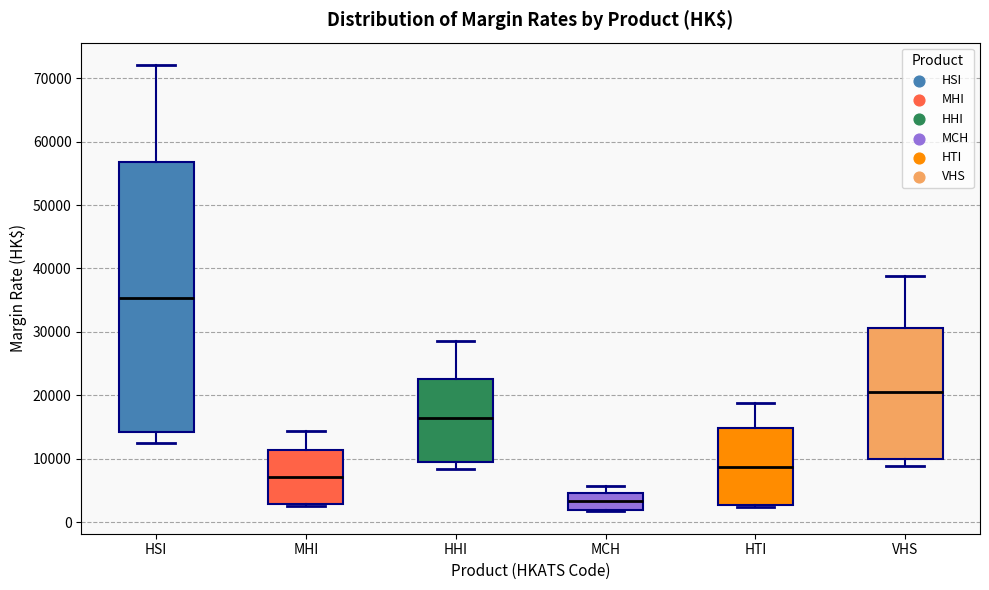

Where is the lower edge of the box for HSI on the y-axis? The values are not printed on the chart, so give them approximately, as read against the axis.

14000